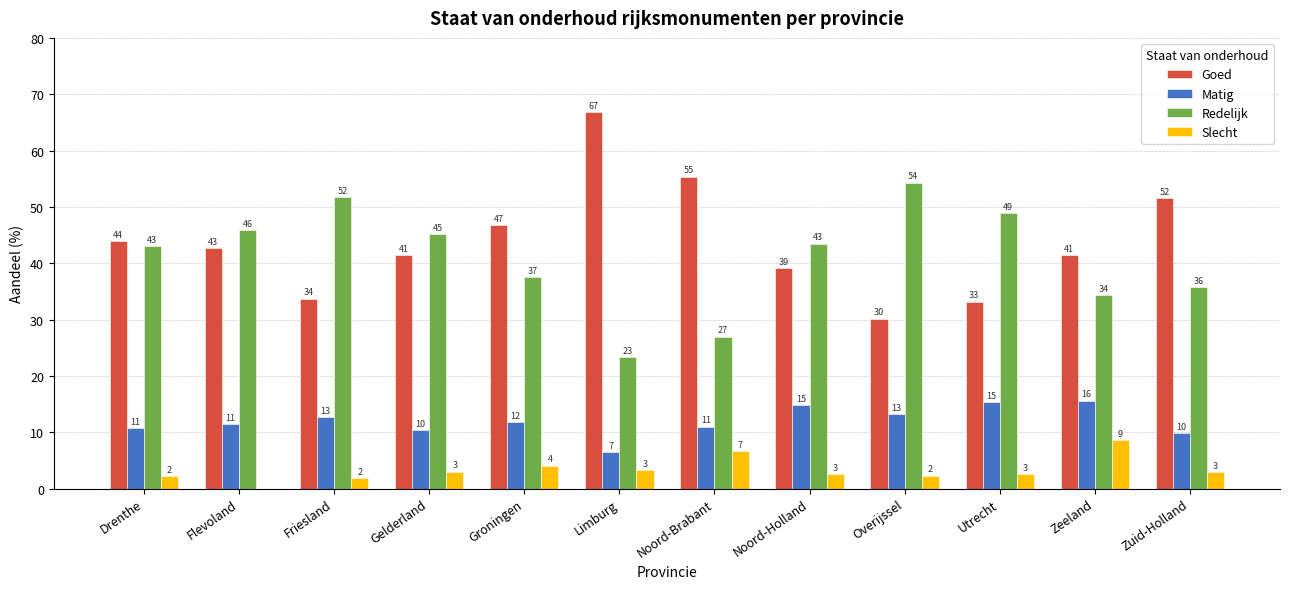

At which category is the sum across all series the highest?

Zuid-Holland